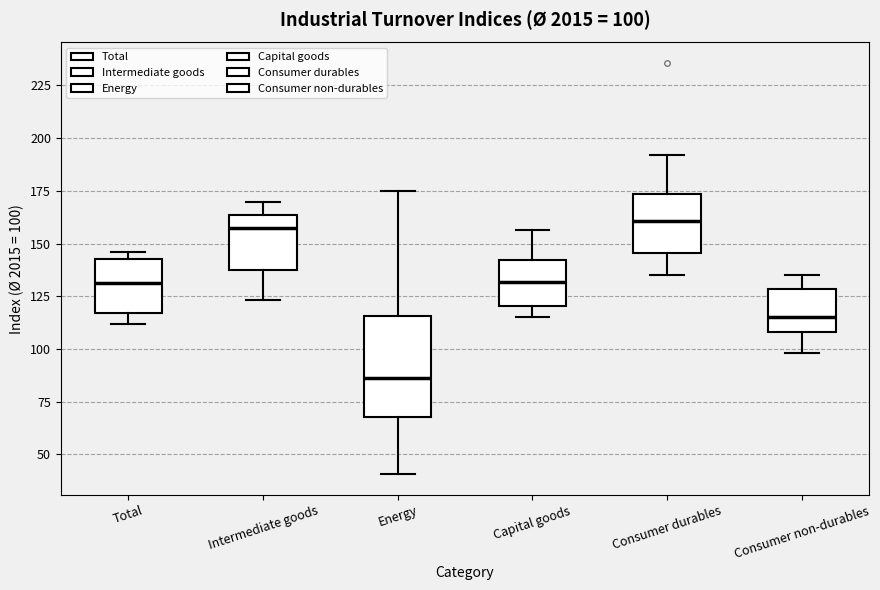

Comparing the boxes themselves (not the whiskers), which one is the tallest?

Energy